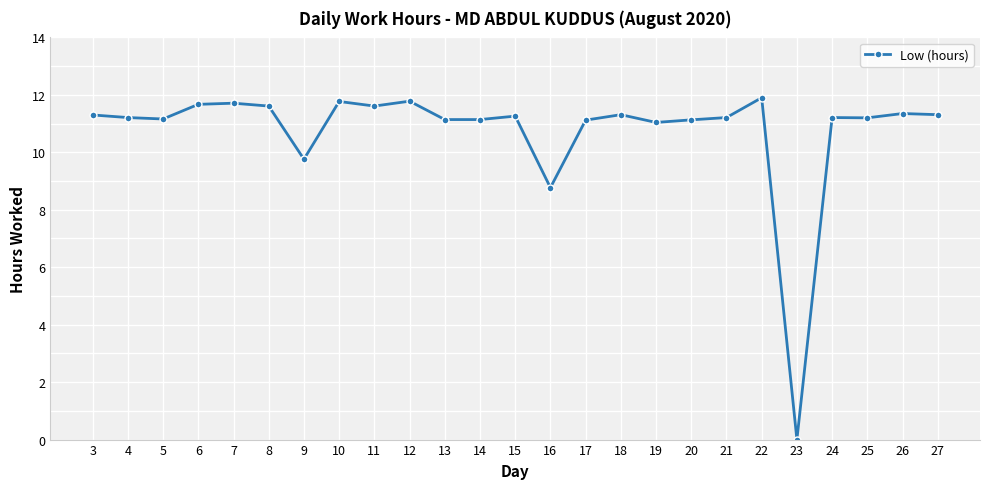

Approximately how many times larger is the value at 14 compared to 8?

1.0